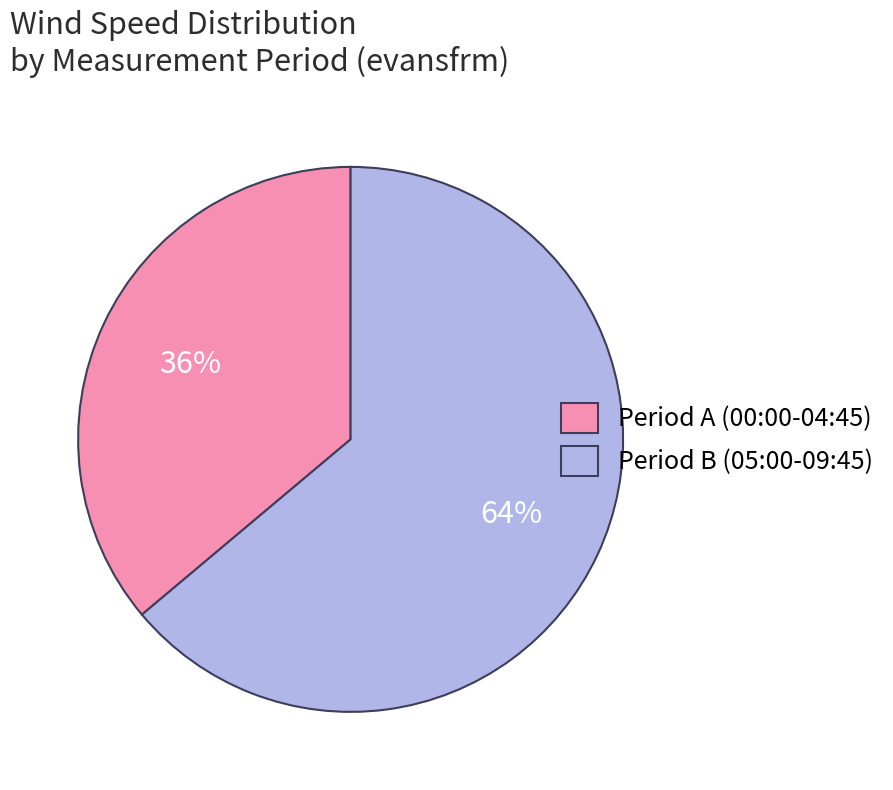

Do Period B (05:00-09:45) and Period A (00:00-04:45) together represent more than half of the pie?

Yes